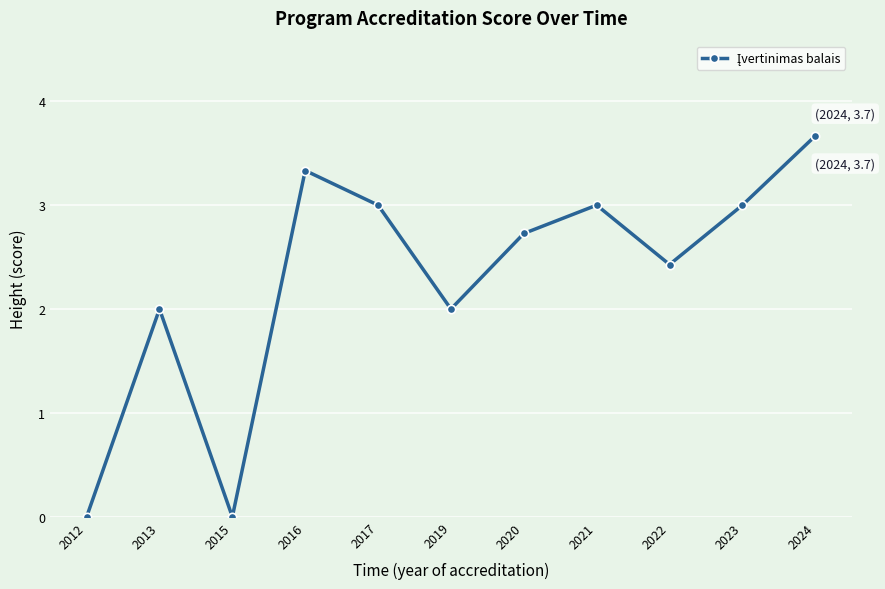

Count the number of data series in this chart.

1